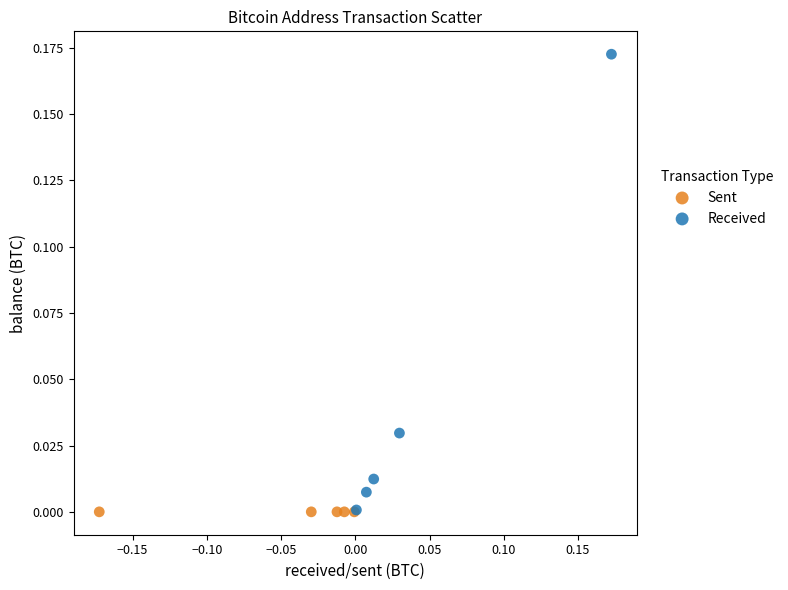

What are all the series names shown in the legend?

Sent, Received